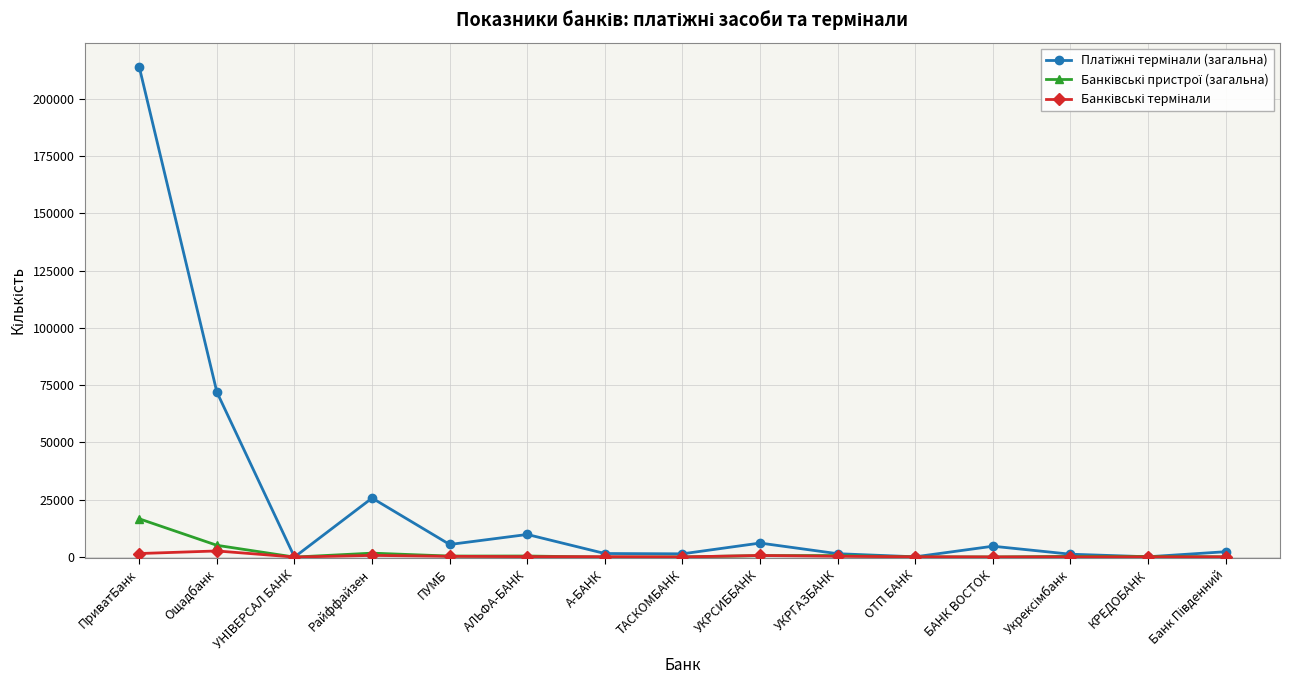

What is the greatest value displayed?

213701